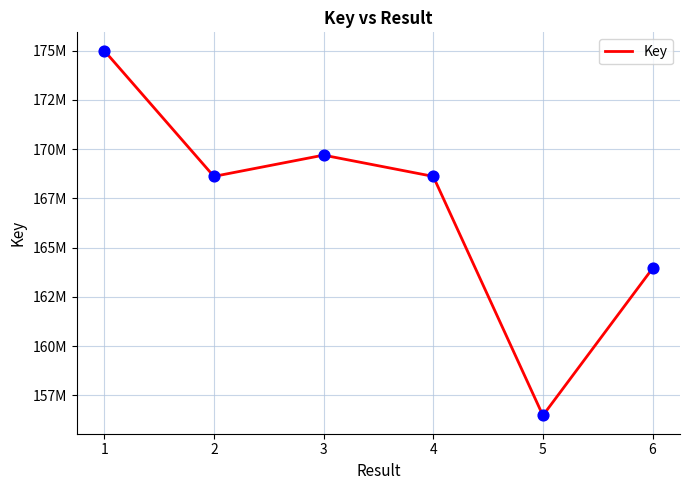

What is the change in value from 4 to 6?

-4669207